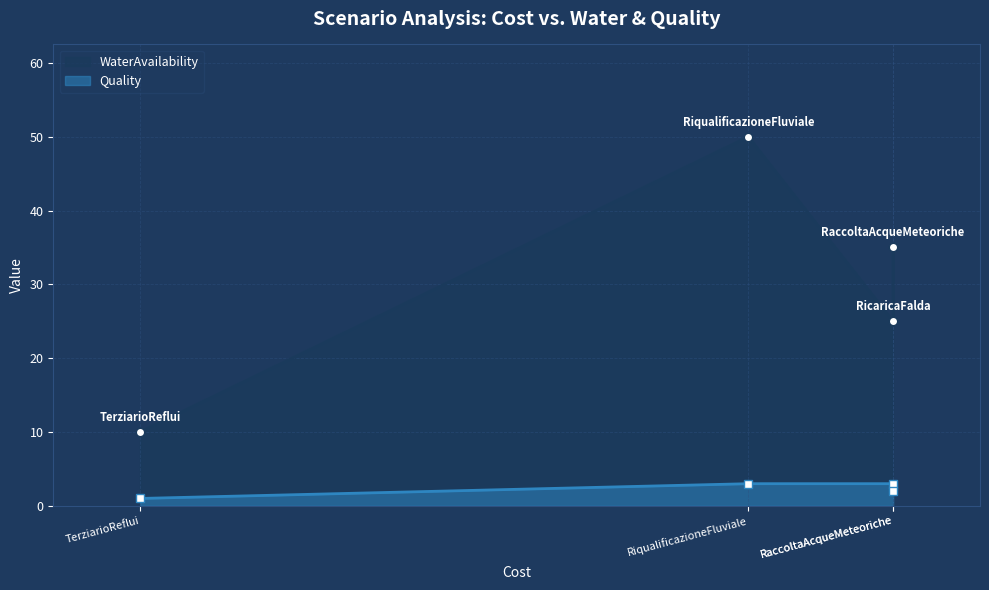

True or false: WaterAvailability has a value of 6 at TerziarioReflui.

False